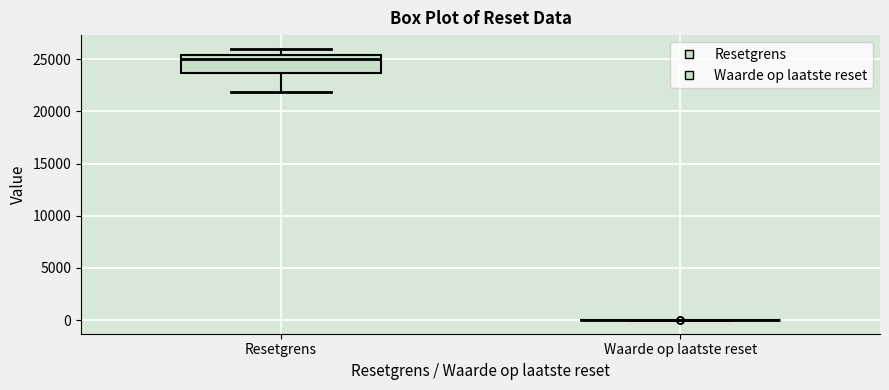

Where is the lower edge of the box for Resetgrens on the y-axis? The values are not printed on the chart, so give them approximately, as read against the axis.

23500